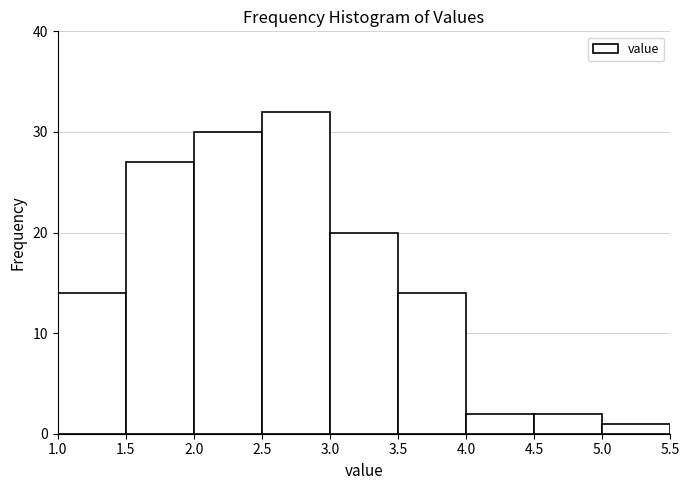

Reading left to right, list every bar in this chart as the range it spans on the x-axis followed by its height. The values are not printed on the chart, so give them approximately, as read against the axis.

1.0 to 1.5: 14
1.5 to 2.0: 27
2.0 to 2.5: 30
2.5 to 3.0: 32
3.0 to 3.5: 20
3.5 to 4.0: 14
4.0 to 4.5: 2
4.5 to 5.0: 2
5.0 to 5.5: 1